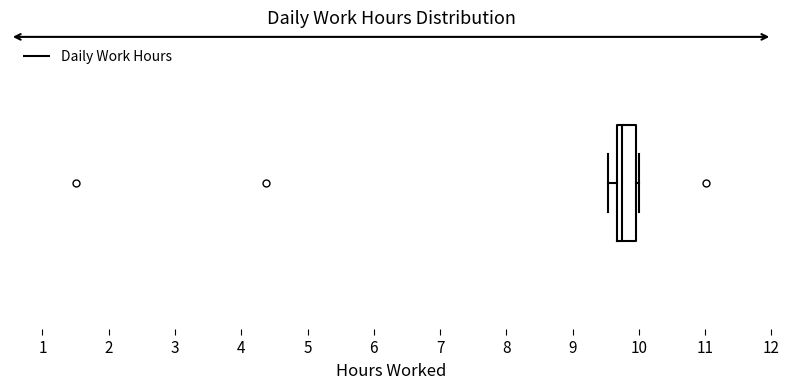

Read this box plot against the x-axis: the position of the median line, the range covered by the box, and the ends of both whiskers. The values are not printed on the chart, so give them approximately, as read against the axis.

median 9.7 (just right of the box's left edge), box 9.7 to 10.0, whiskers 9.5 to 10.0 (just right of the box's right edge)